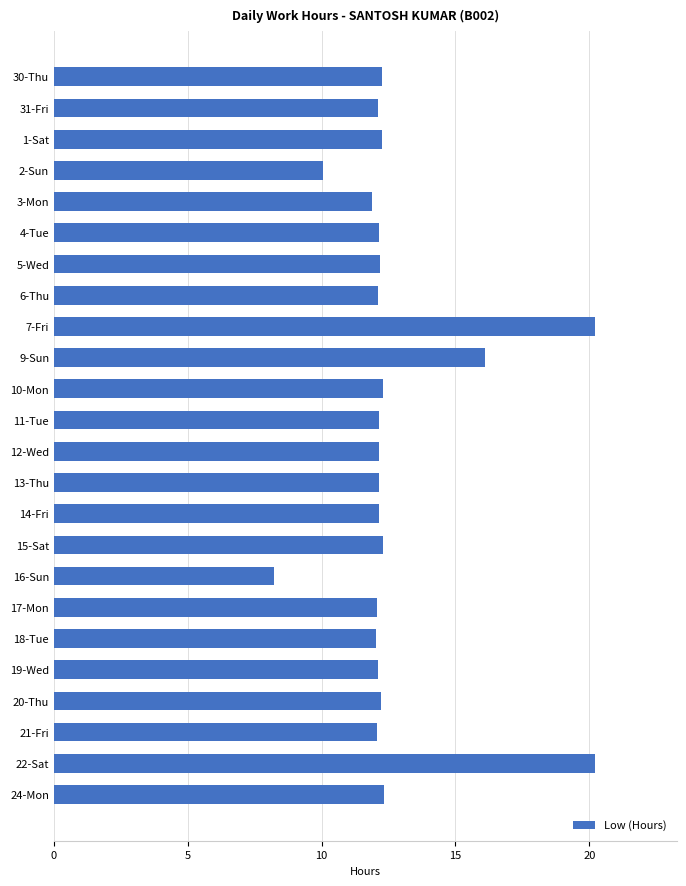

What is the sum of all values?

305.7